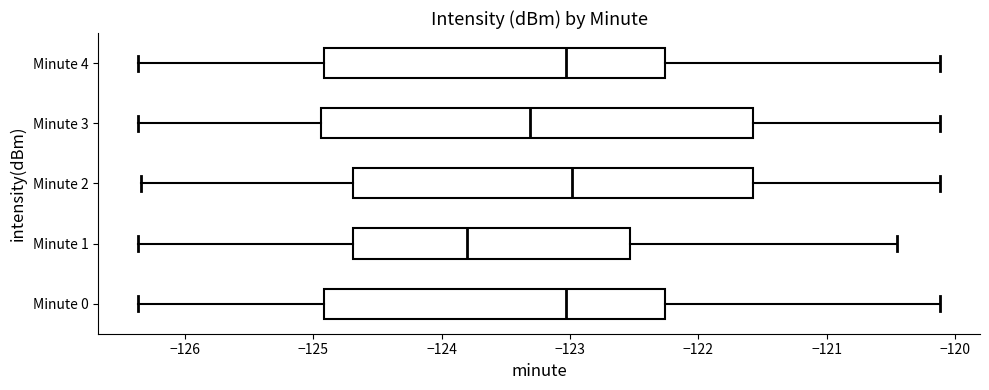

Reading bottom to top, read every box against the x-axis: the position of its median line, the range the box covers, and the ends of its whiskers. The values are not printed on the chart, so give them approximately, as read against the axis.

Minute 0: median -123.0, box -124.9 to -122.3, whiskers -126.4 to -120.1
Minute 1: median -123.8, box -124.7 to -122.5, whiskers -126.4 to -120.5
Minute 2: median -123.0, box -124.7 to -121.6, whiskers -126.3 to -120.1
Minute 3: median -123.3, box -124.9 to -121.6, whiskers -126.4 to -120.1
Minute 4: median -123.0, box -124.9 to -122.3, whiskers -126.4 to -120.1